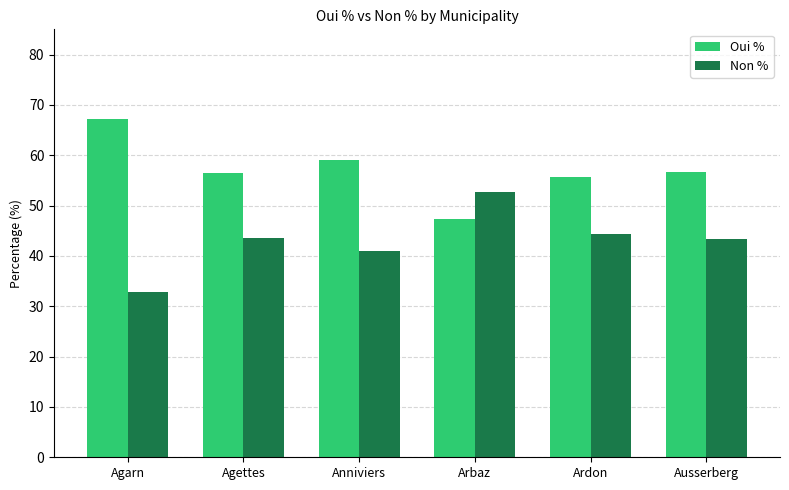

How many series are shown in this chart?

2